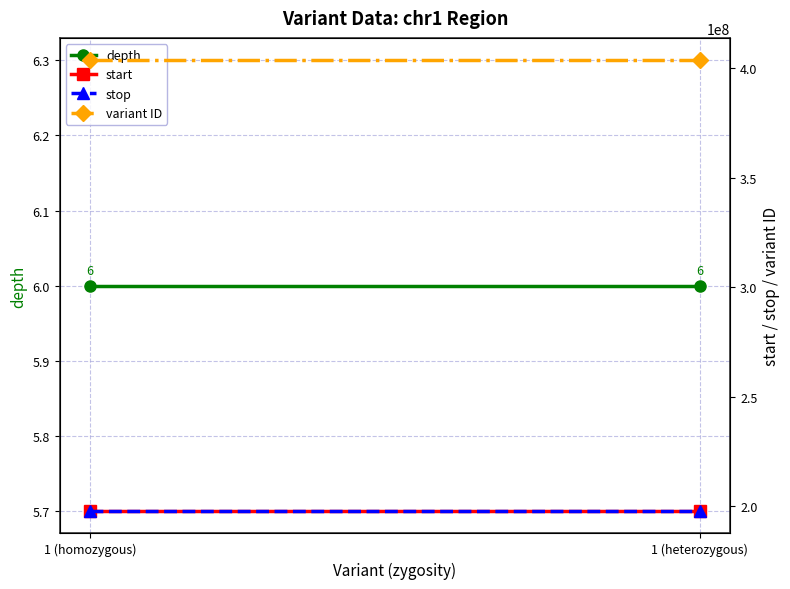

Count the number of categories in the chart.

2